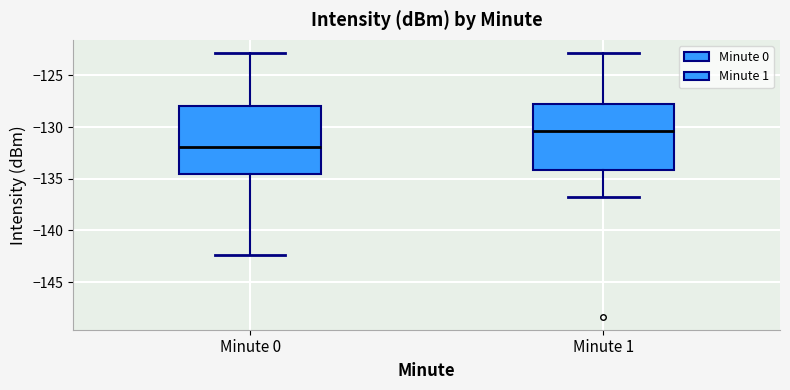

Where is the lower edge of the box for Minute 1 on the y-axis? The values are not printed on the chart, so give them approximately, as read against the axis.

-134.0